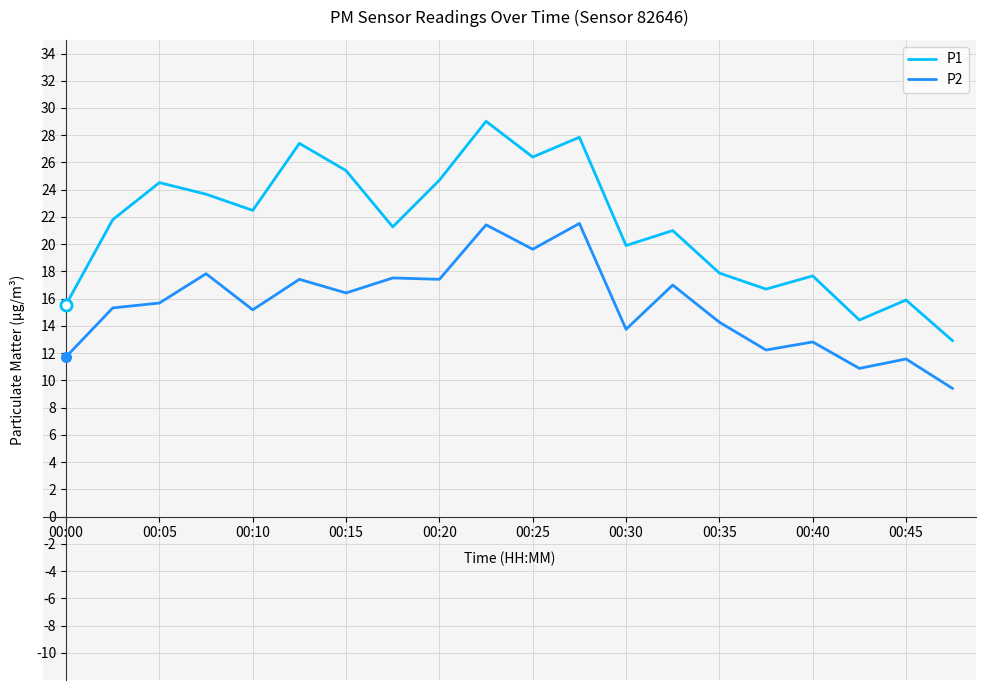

Which series has the largest total across all categories?

P1